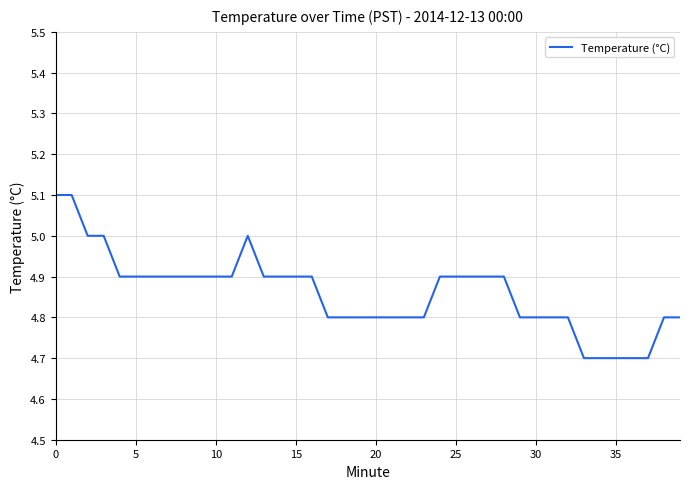

What is the difference between the maximum and minimum values?

0.4